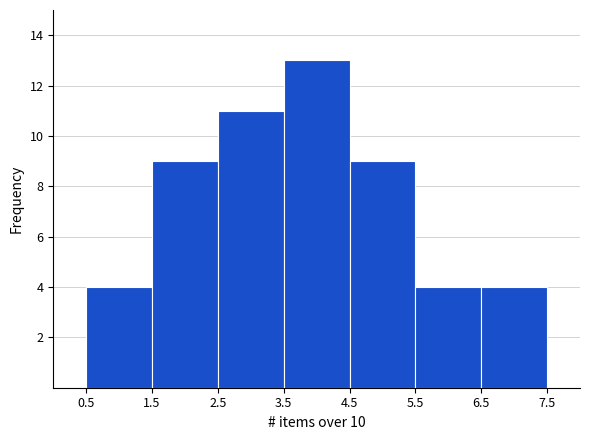

What is the height of the bar covering 2.5 to 3.5 on the x-axis? The values are not printed on the chart, so give them approximately, as read against the axis.

11